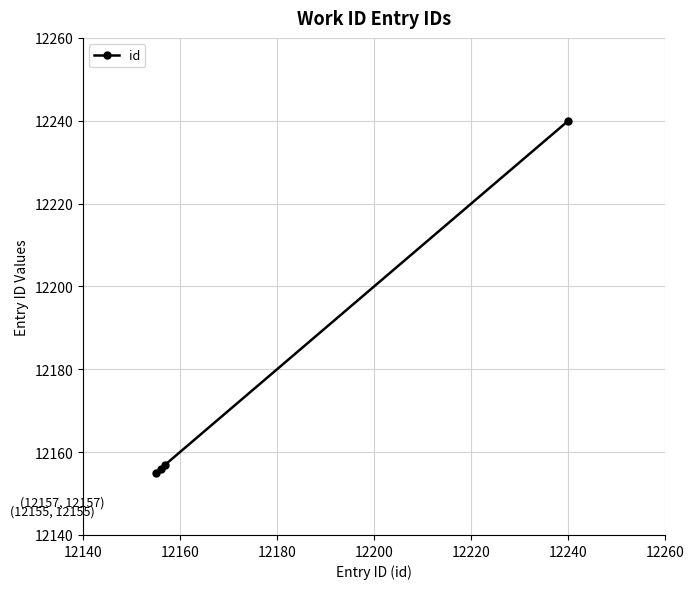

Reading left to right, extract all data points from this chart.

12155	12156	12157	12240